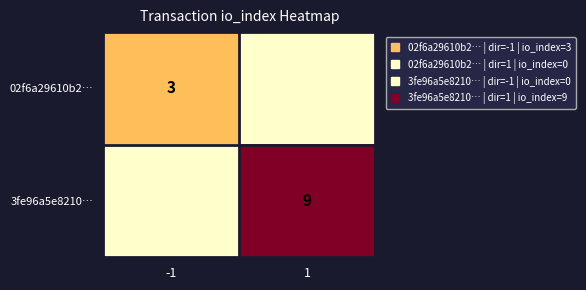

At -1, list the series in order from largest to smallest.

02f6a29610b2…, 3fe96a5e8210…